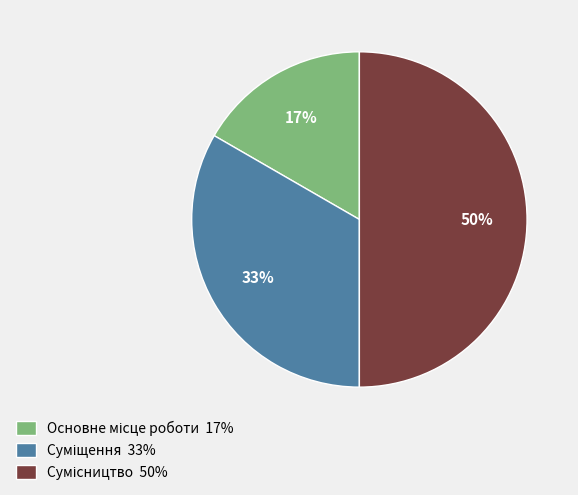

To the nearest percent, what is the average slice percentage?

33%